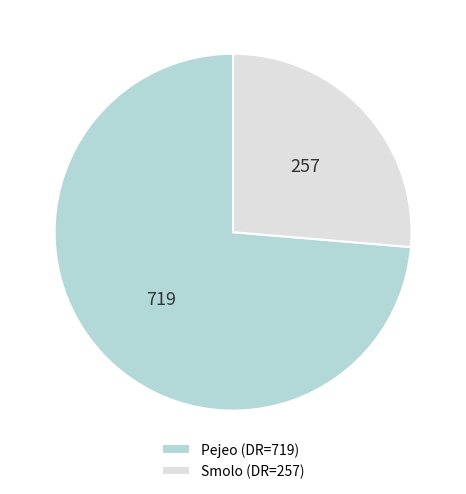

What is the majority slice?

Pejeo